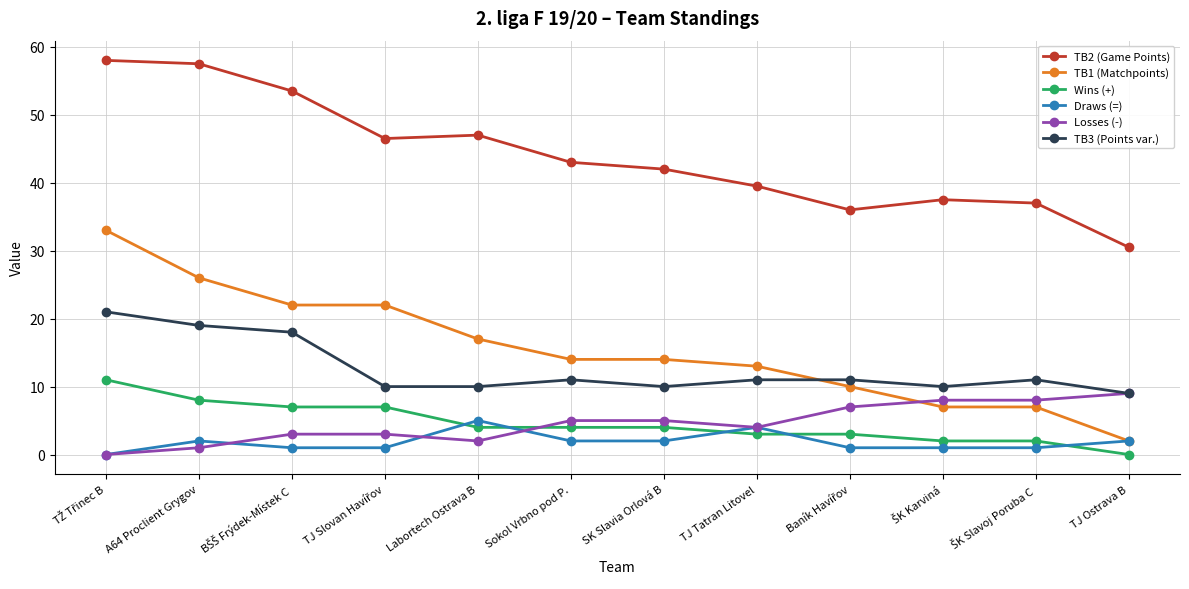

Reading left to right, transcribe all the data shown in this chart.

TB2 (Game Points): 58.0	57.5	53.5	46.5	47.0	43.0	42.0	39.5	36.0	37.5	37.0	30.5
TB1 (Matchpoints): 33.0	26.0	22.0	22.0	17.0	14.0	14.0	13.0	10.0	7.0	7.0	2.0
Wins (+): 11.0	8.0	7.0	7.0	4.0	4.0	4.0	3.0	3.0	2.0	2.0	0.0
Draws (=): 0.0	2.0	1.0	1.0	5.0	2.0	2.0	4.0	1.0	1.0	1.0	2.0
Losses (-): 0.0	1.0	3.0	3.0	2.0	5.0	5.0	4.0	7.0	8.0	8.0	9.0
TB3 (Points var.): 21.0	19.0	18.0	10.0	10.0	11.0	10.0	11.0	11.0	10.0	11.0	9.0